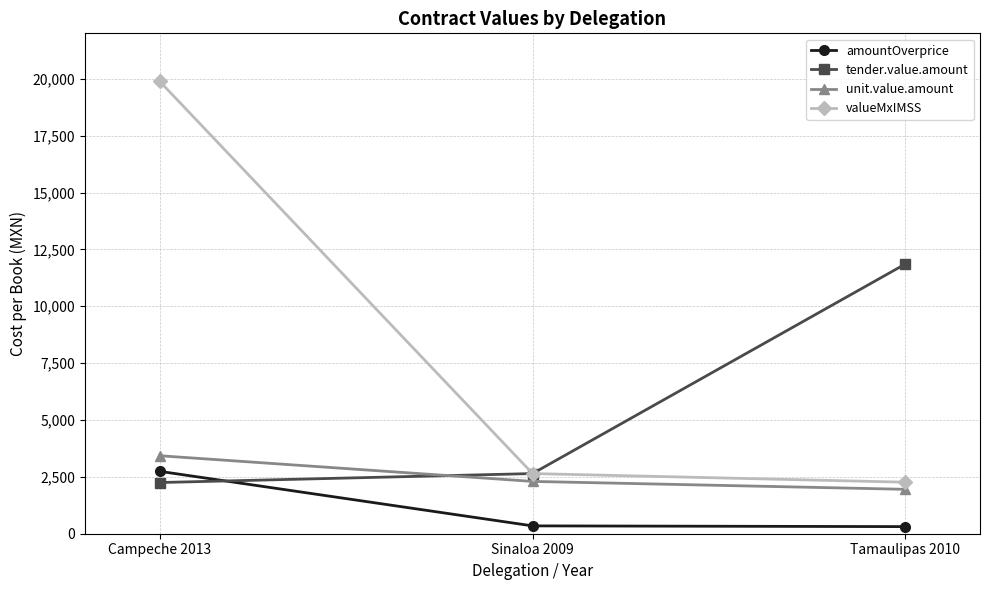

Which series has the widest spread of values?

valueMxIMSS